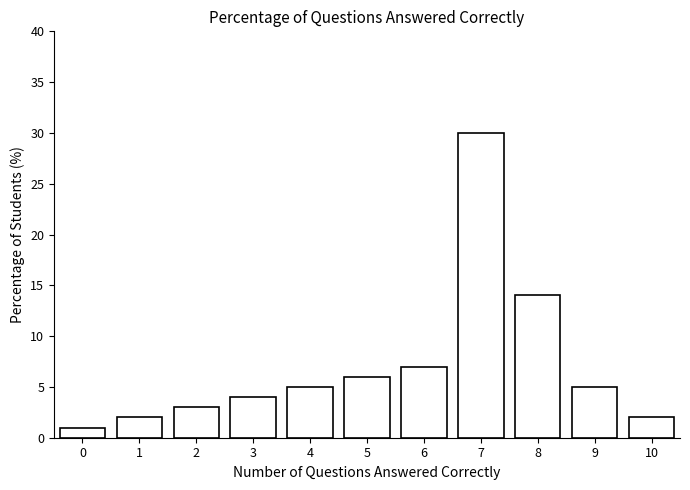

Reading left to right, transcribe all the data shown in this chart.

1	2	3	4	5	6	7	30	14	5	2